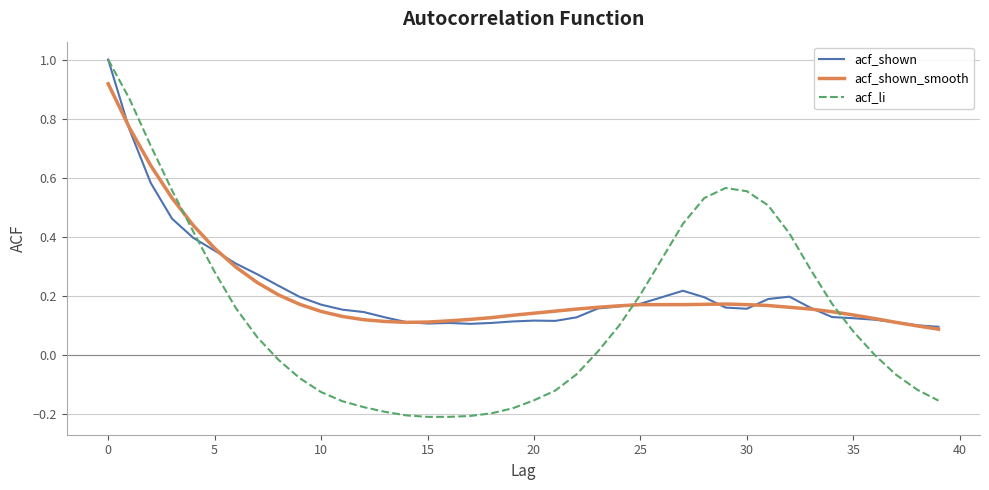

Which series has the widest spread of values?

acf_li